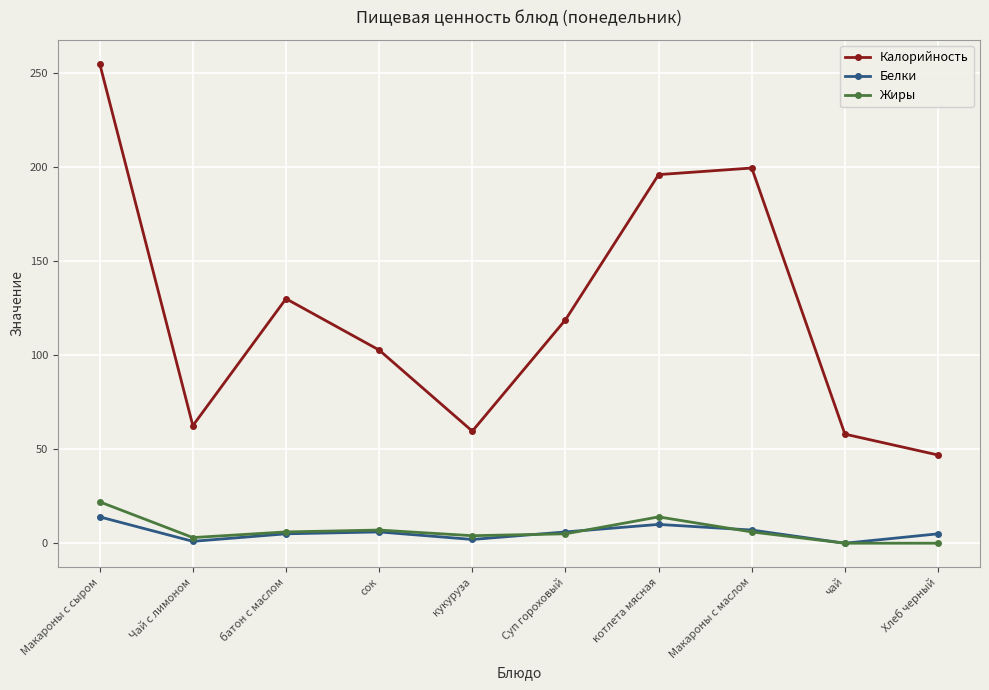

What value does the Калорийность series have at сок?

102.7